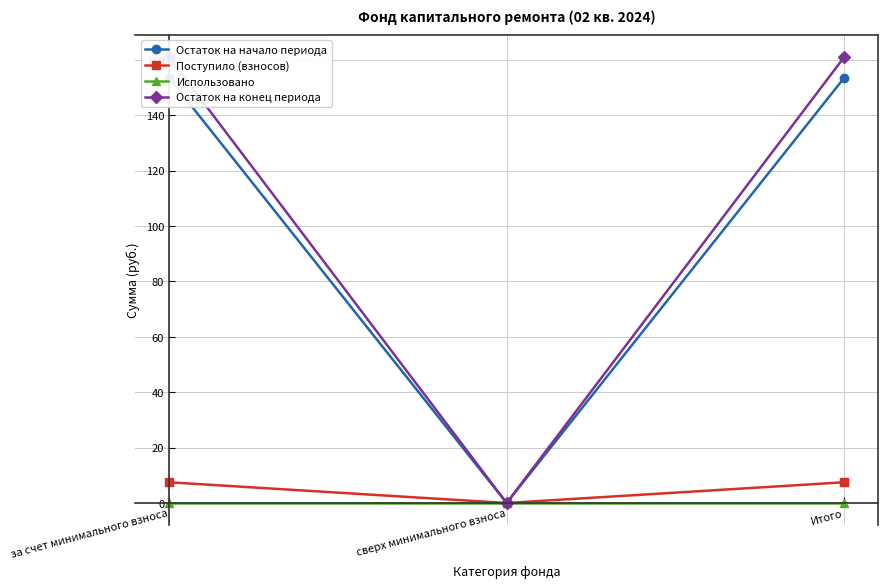

How many values in the Остаток на начало периода series exceed 153?

2